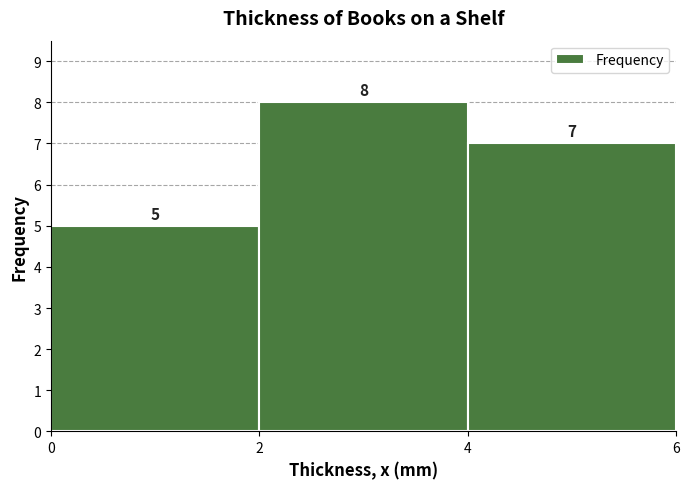

Reading left to right, list every bar in this chart as the range it spans on the x-axis followed by its height.

0 to 2: 5
2 to 4: 8
4 to 6: 7